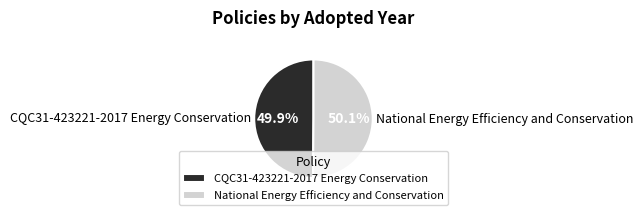

The National Energy Efficiency and Conservation slice represents 50% of the pie. True or false?

True